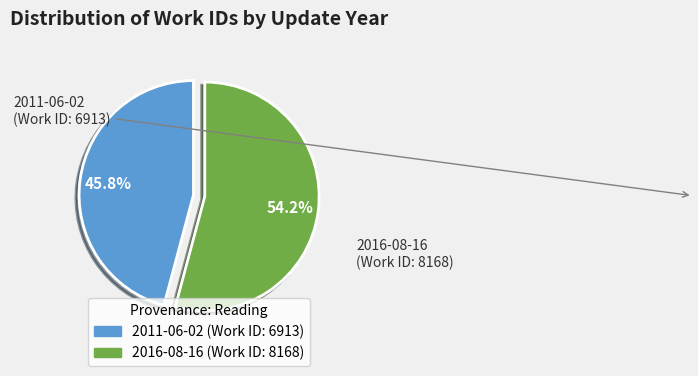

Is there a majority slice in this chart?

Yes